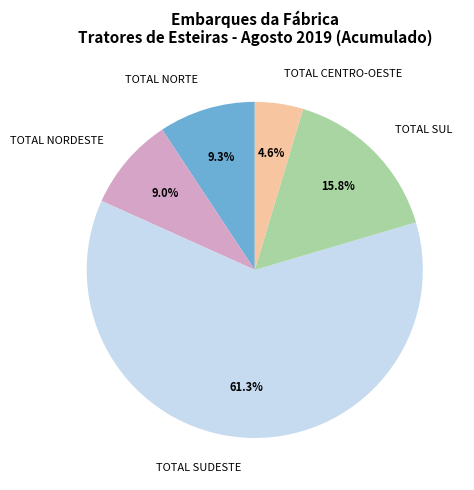

True or false: TOTAL SUL accounts for 16% of the total.

True